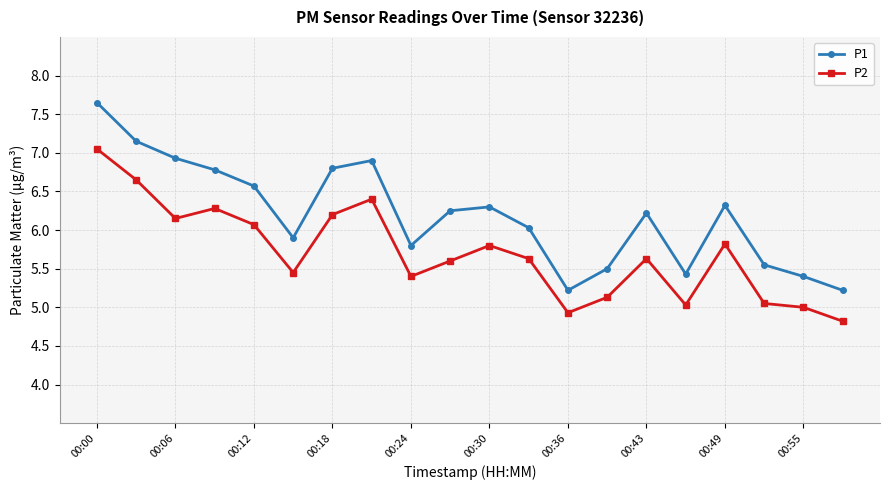

What is the minimum value for P1?

5.2